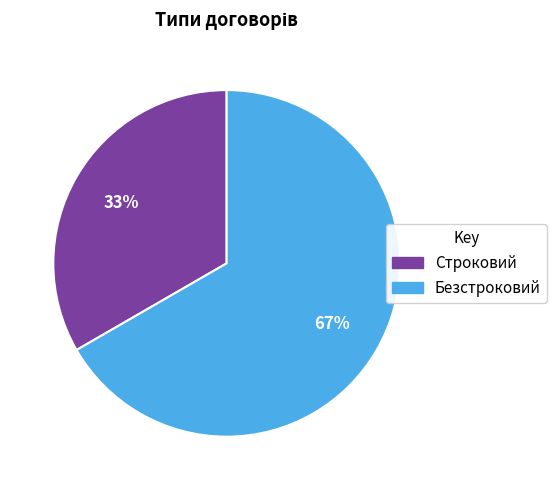

How many slices are in this pie chart?

2